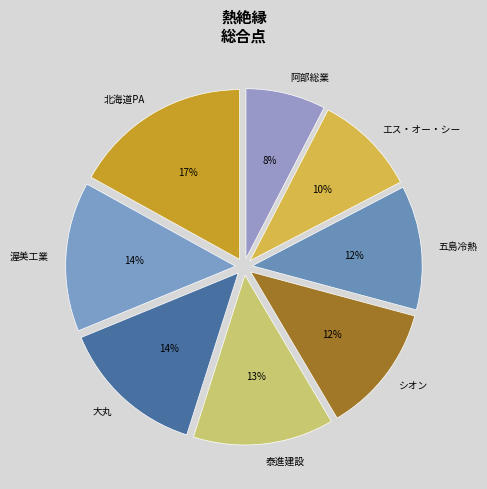

Is there a majority slice in this chart?

No